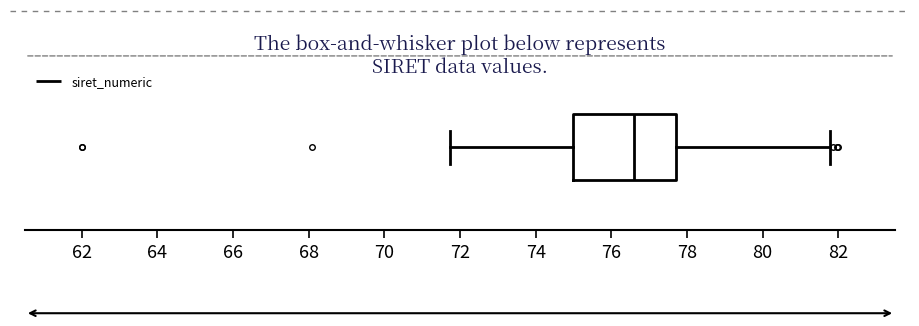

Where does the median line of the box sit on the x-axis? The values are not printed on the chart, so give them approximately, as read against the axis.

76.6